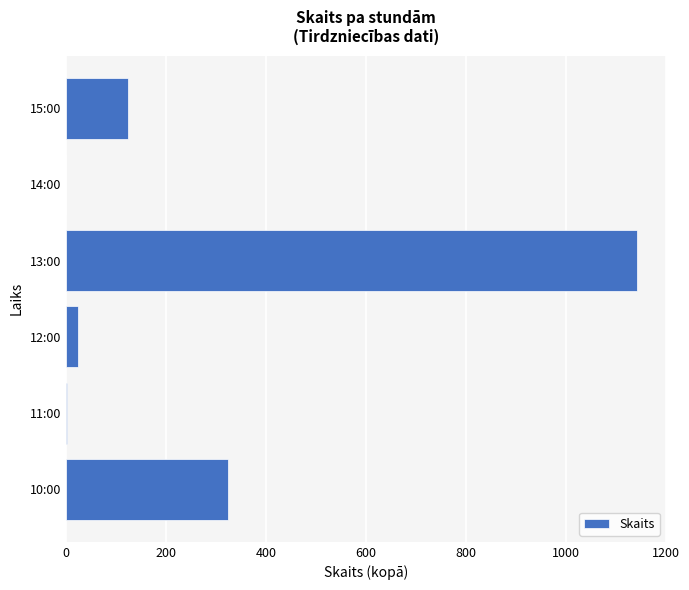

Between 12:00 and 10:00, which is larger?

10:00